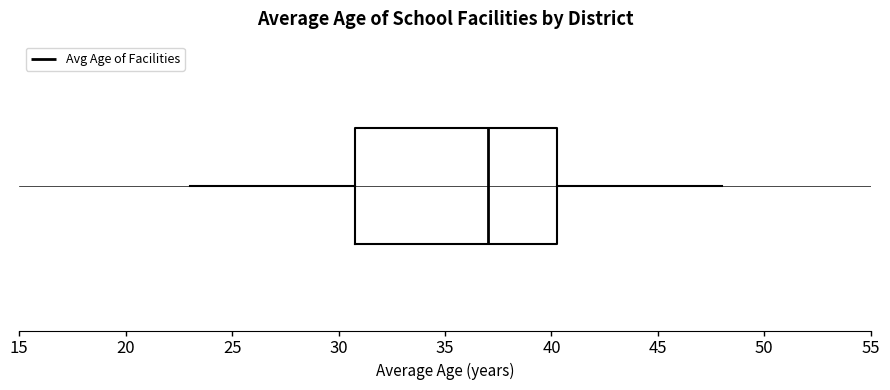

Where does the median line of the box sit on the x-axis? The values are not printed on the chart, so give them approximately, as read against the axis.

37.0